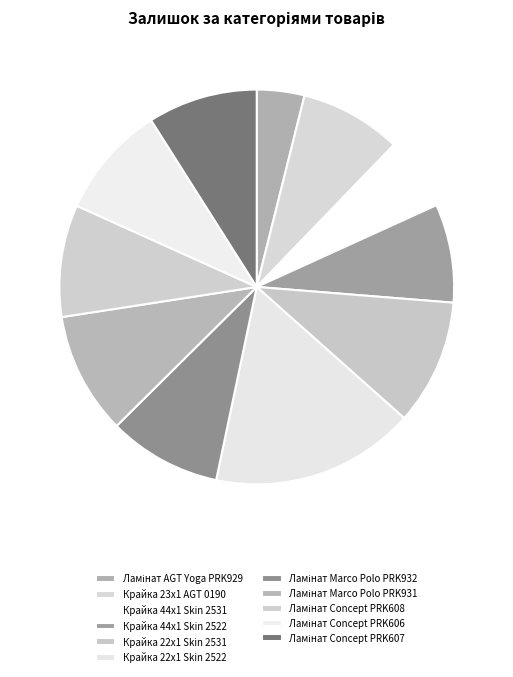

To the nearest percent, what portion does Ламінат Marco Polo PRK931 represent?

10%